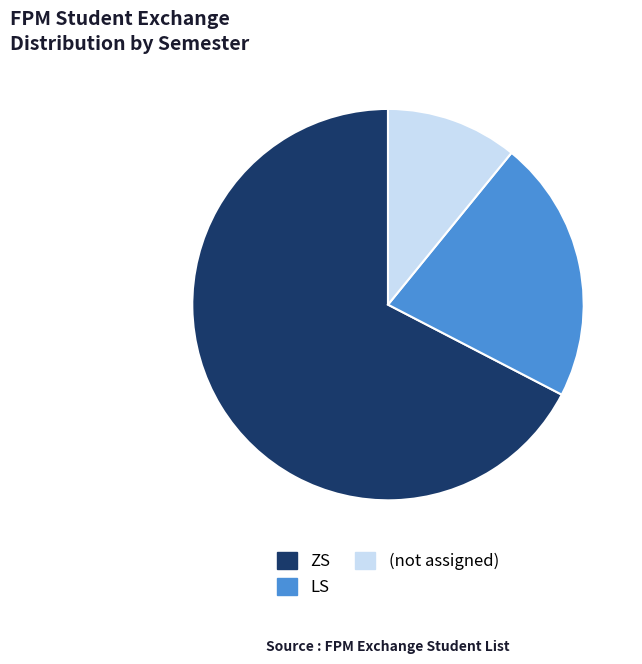

Rank the categories by value from lowest to highest.

(not assigned), LS, ZS